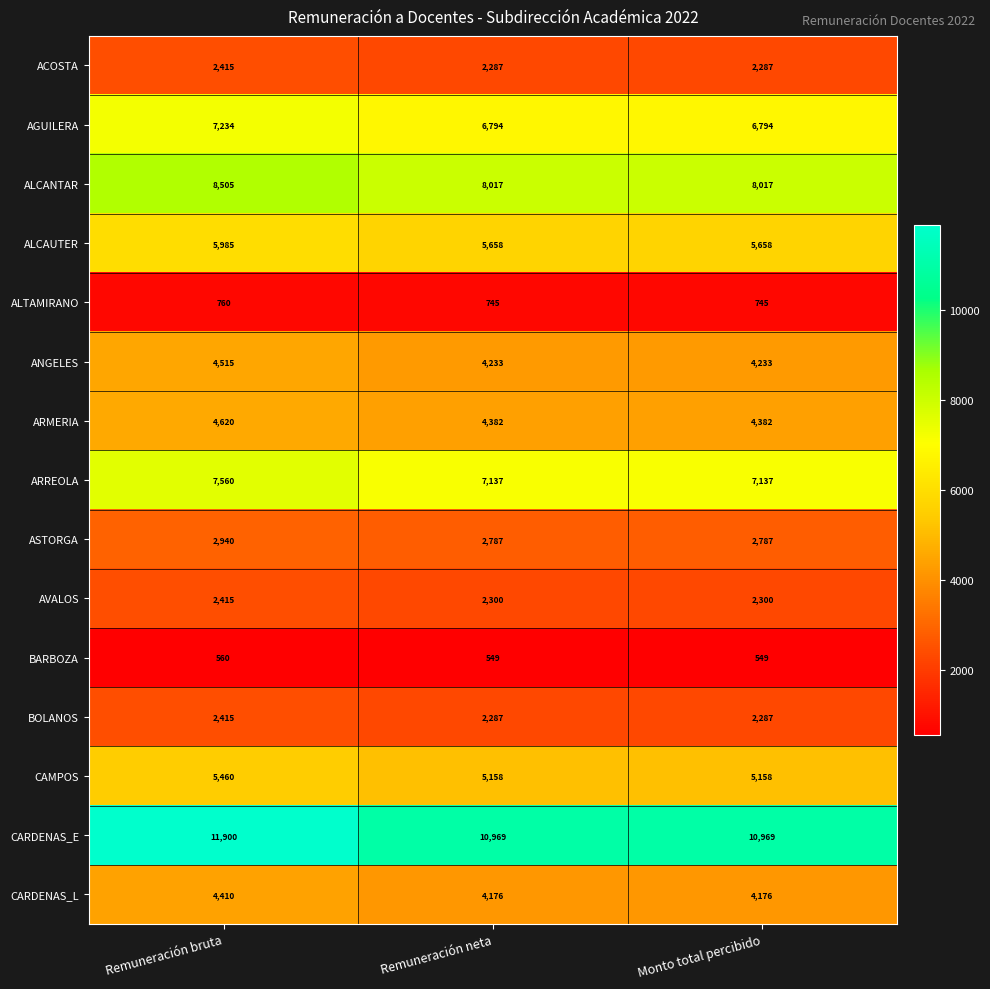

What is the spread (max minus min) of values at Remuneración bruta?

11340